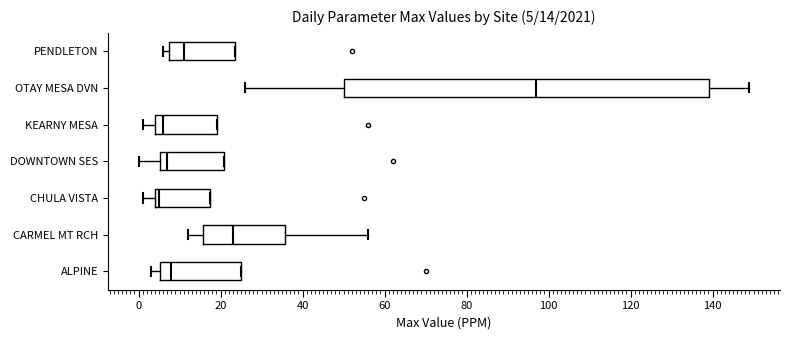

Which box is the widest, from its left edge to its right edge?

OTAY MESA DVN